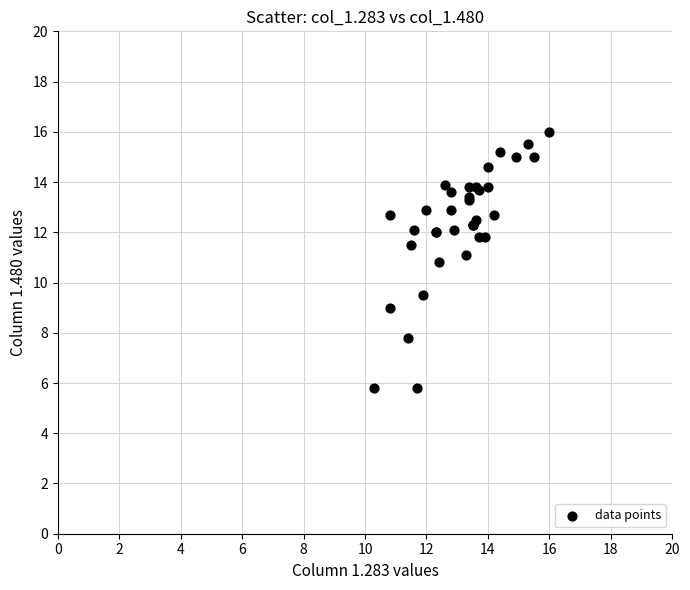

What Y value in the scatter plot is closest to 10?

9.5